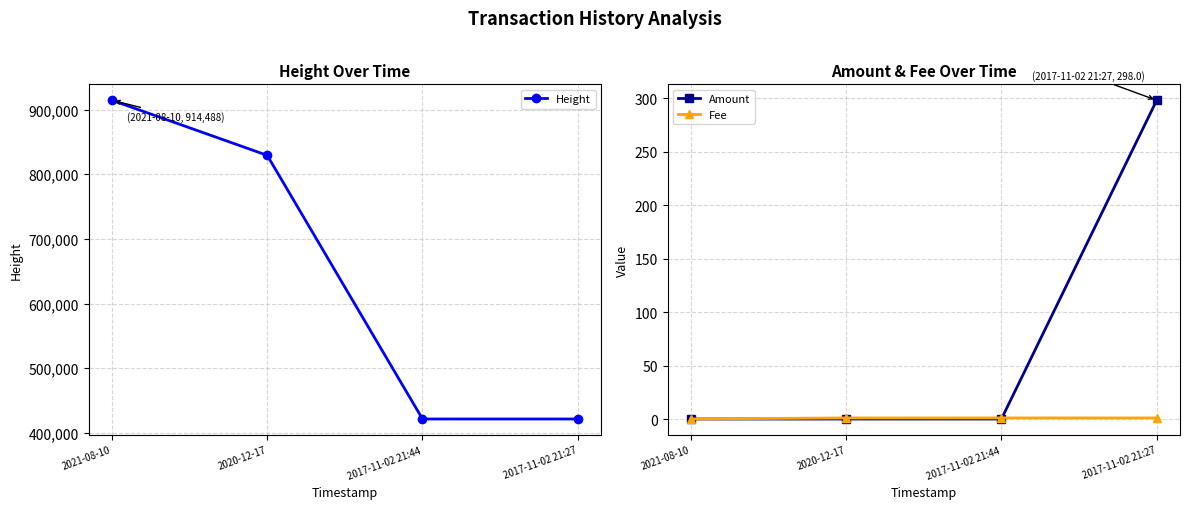

True or false: Height has a value of 628770.8 at 2017-11-02 21:44.

False